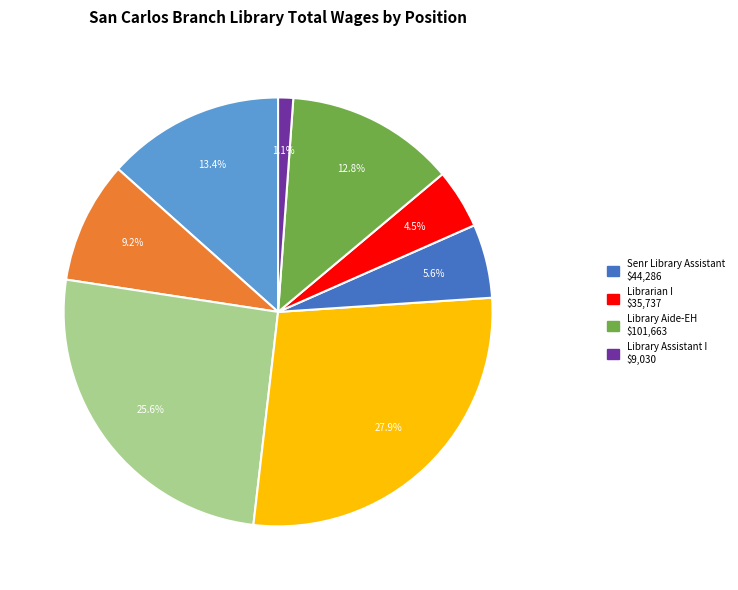

Is there a majority slice in this chart?

No